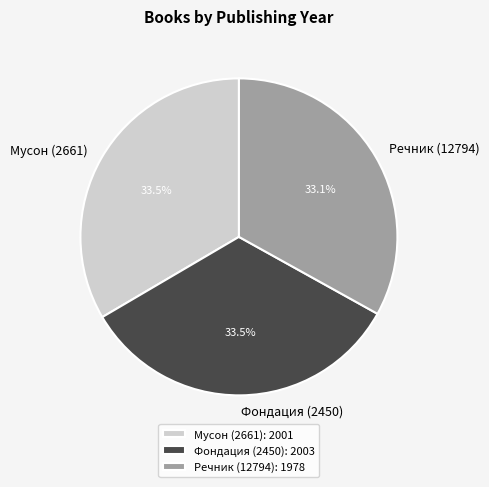

To the nearest percent, what percentage of the pie is Речник (12794)?

33%